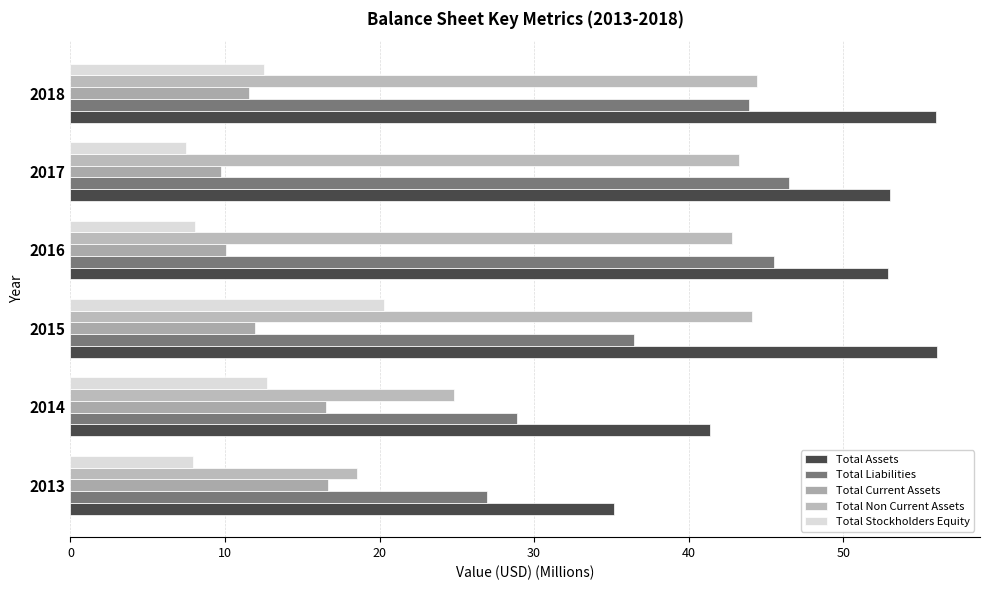

List the series in order of their peak value, highest first.

Total Assets, Total Liabilities, Total Non Current Assets, Total Stockholders Equity, Total Current Assets